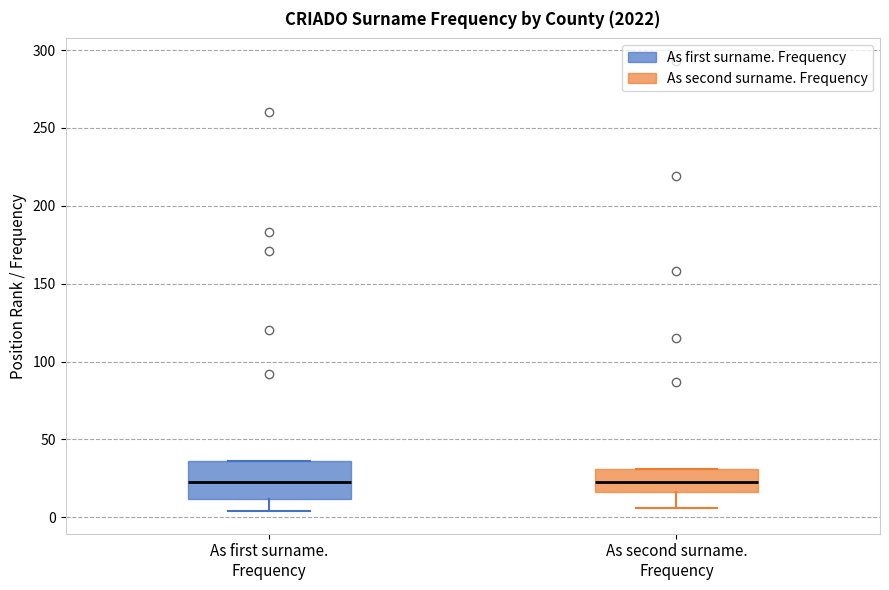

Reading left to right, read every box against the y-axis: the position of its median line, the range the box covers, and the ends of its whiskers. The values are not printed on the chart, so give them approximately, as read against the axis.

As first surname. Frequency: median 25, box 10 to 35, whiskers 5 to 35
As second surname. Frequency: median 25, box 15 to 30, whiskers 5 to 30